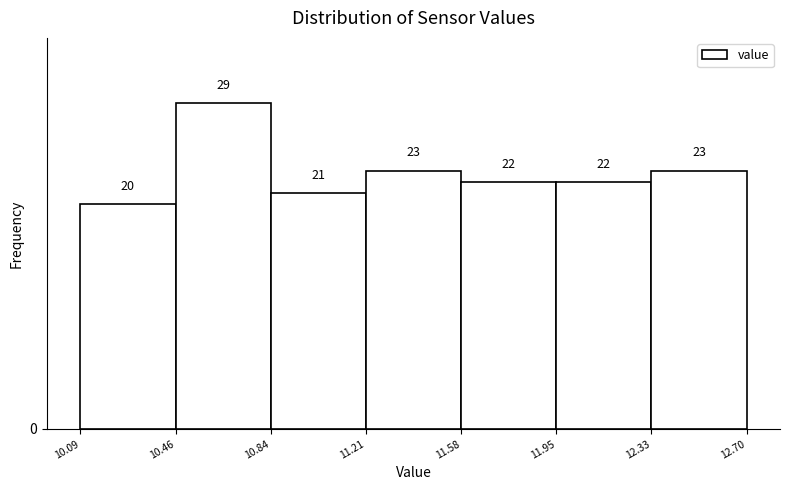

Reading left to right, list every bar in this chart as the range it spans on the x-axis followed by its height.

10.09 to 10.46: 20
10.46 to 10.84: 29
10.84 to 11.21: 21
11.21 to 11.58: 23
11.58 to 11.95: 22
11.95 to 12.33: 22
12.33 to 12.70: 23